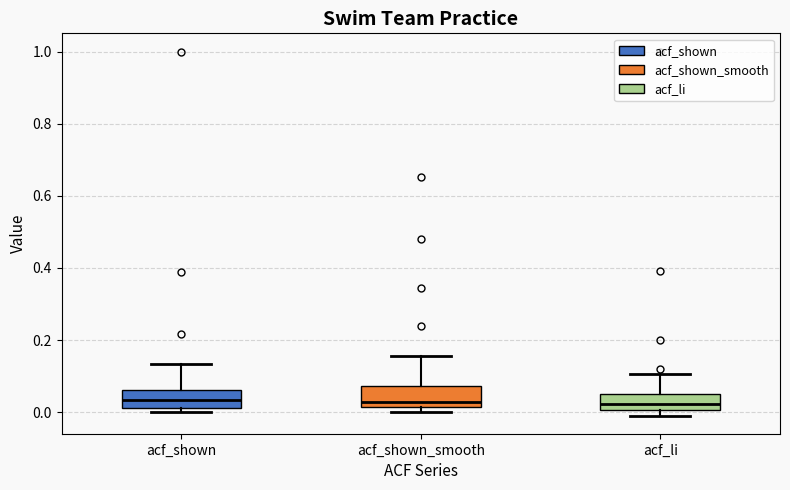

Where does the upper whisker of the box for acf_li end on the y-axis? The values are not printed on the chart, so give them approximately, as read against the axis.

0.10